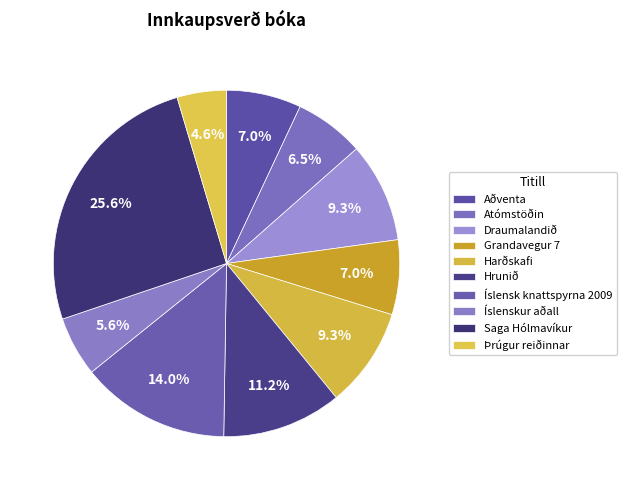

How many segments does this pie chart have?

10